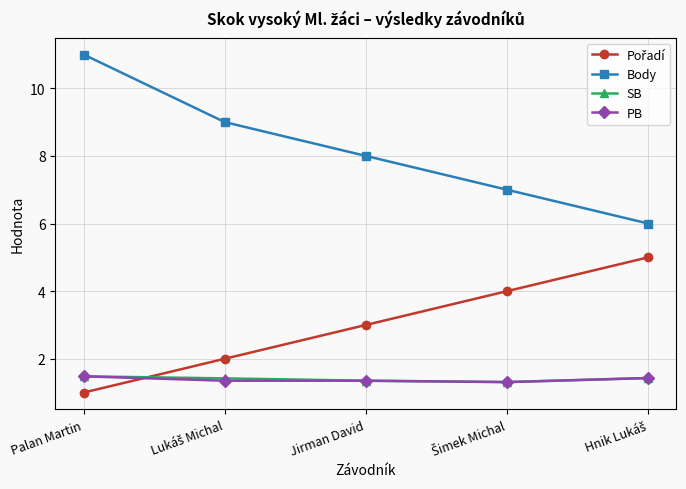

What is the label of the 1st point from the left?

Palan Martin